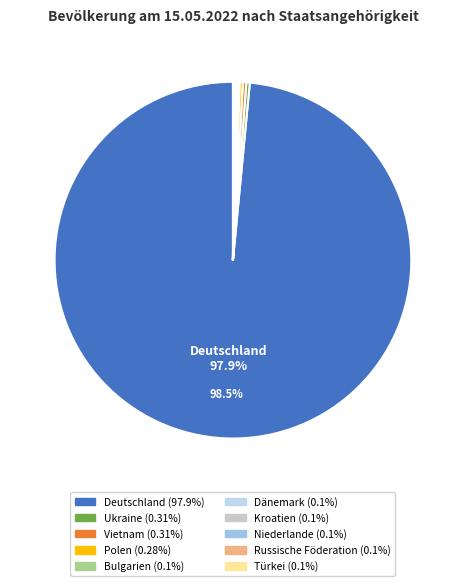

The Kroatien slice represents 6% of the pie. True or false?

False